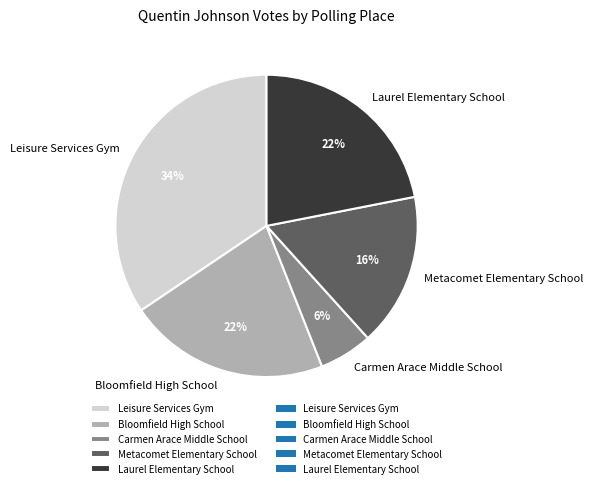

What percentage is the Leisure Services Gym slice, to the nearest percent?

34%